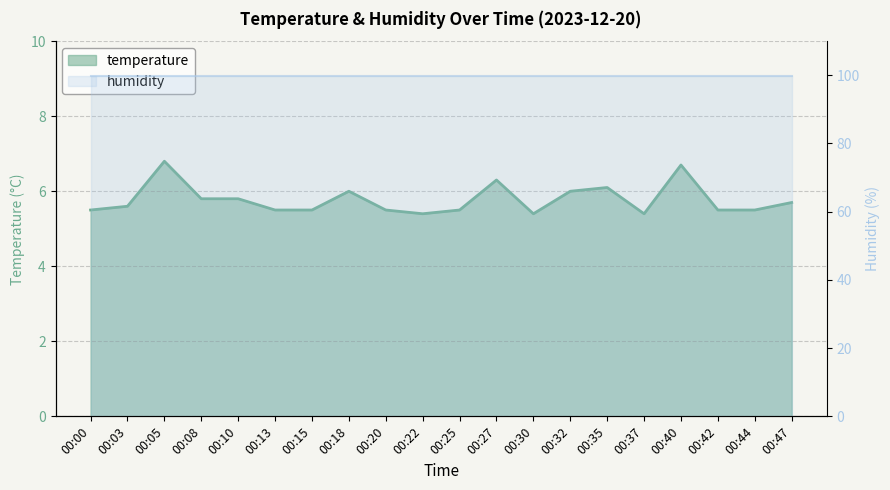

True or false: the data shows 5.5 at 00:15.

True